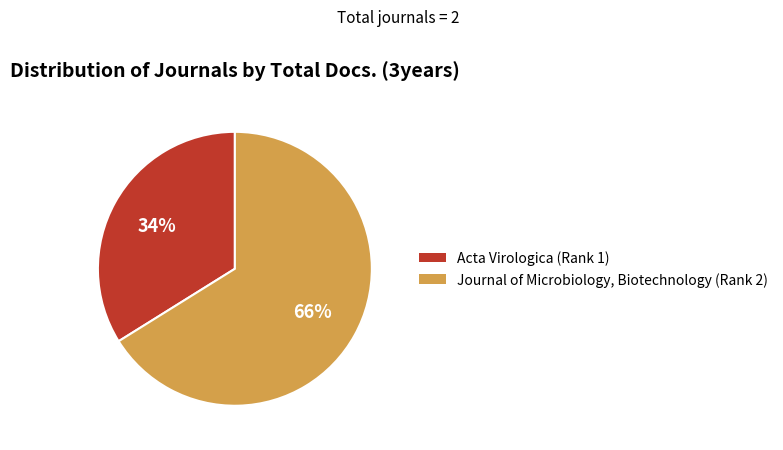

What is the smallest slice in the pie chart?

Acta Virologica (Rank 1)